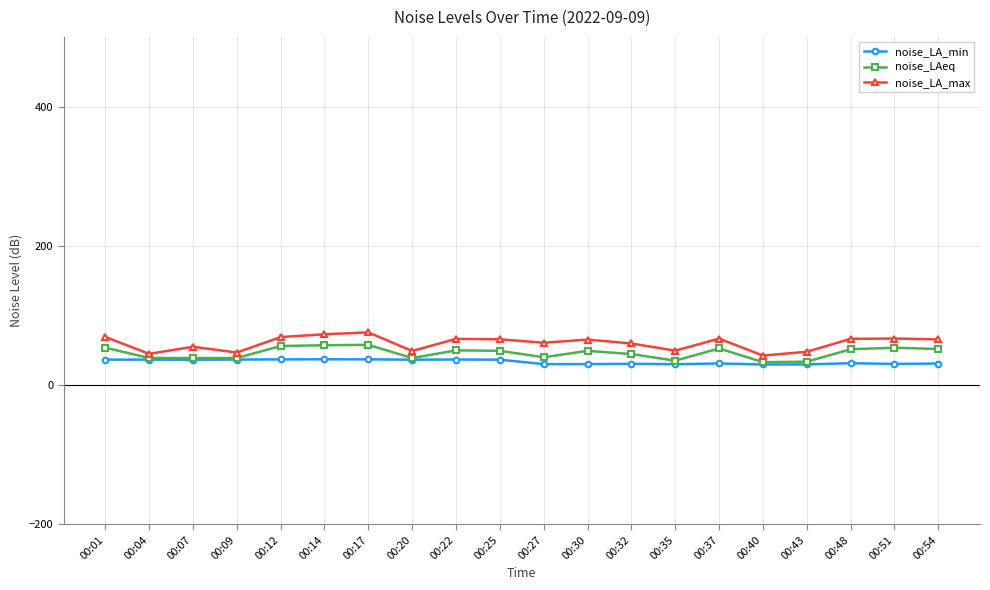

What is the value of the noise_LA_max point at the 3rd from the left?

54.9